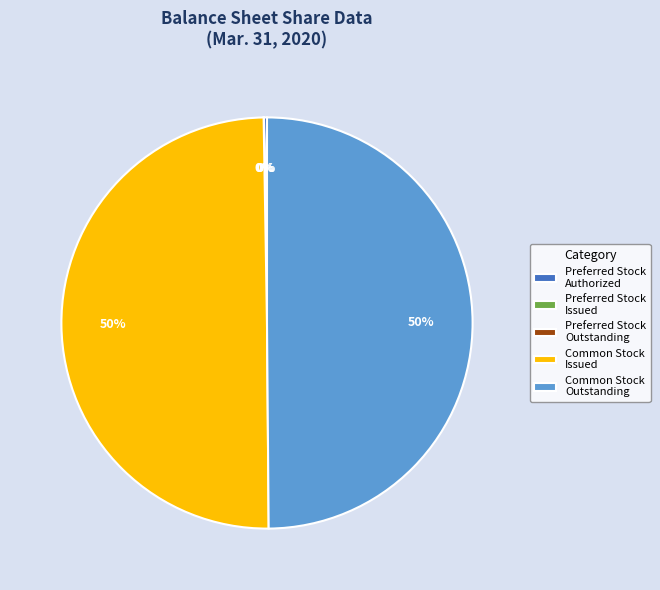

Is it true that Common Stock Issued is 42% of the pie?

False